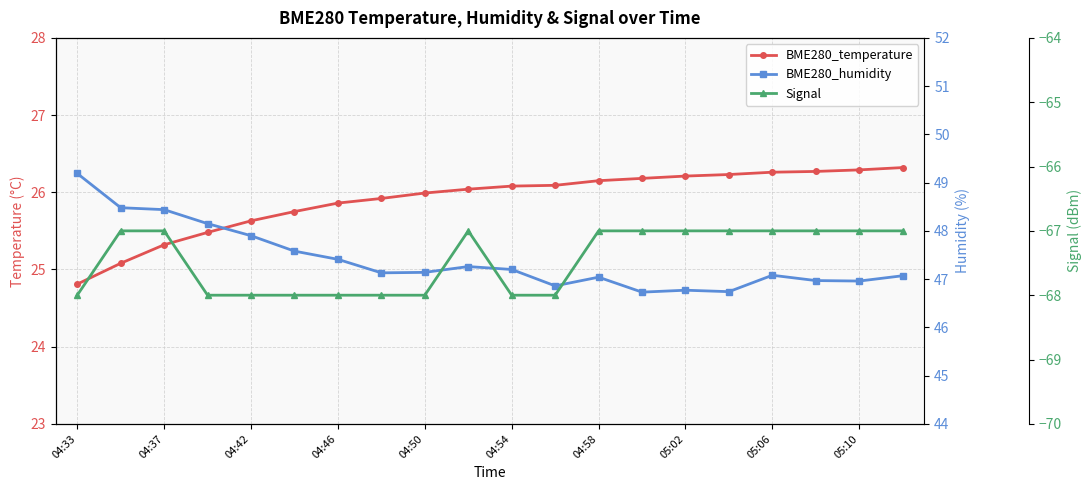

What are all the series names shown in the legend?

BME280_temperature, BME280_humidity, Signal